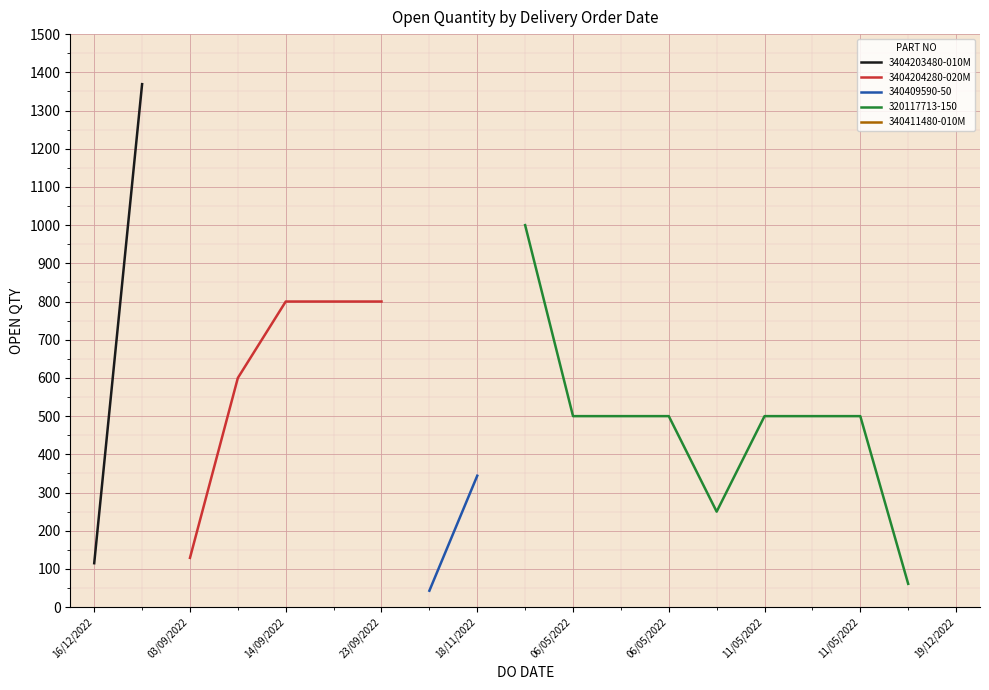

What is the label of the 4th point from the left?

13/09/2022